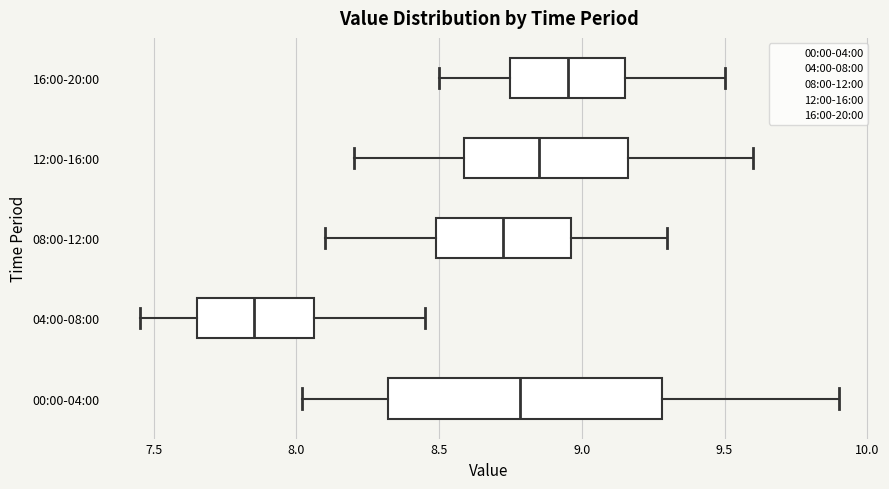

Reading bottom to top, read every box against the x-axis: the position of its median line, the range the box covers, and the ends of its whiskers. The values are not printed on the chart, so give them approximately, as read against the axis.

00:00-04:00: median 8.80, box 8.30 to 9.30, whiskers 8.00 to 9.90
04:00-08:00: median 7.85, box 7.65 to 8.05, whiskers 7.45 to 8.45
08:00-12:00: median 8.75, box 8.50 to 8.95, whiskers 8.10 to 9.30
12:00-16:00: median 8.85, box 8.60 to 9.15, whiskers 8.20 to 9.60
16:00-20:00: median 8.95, box 8.75 to 9.15, whiskers 8.50 to 9.50